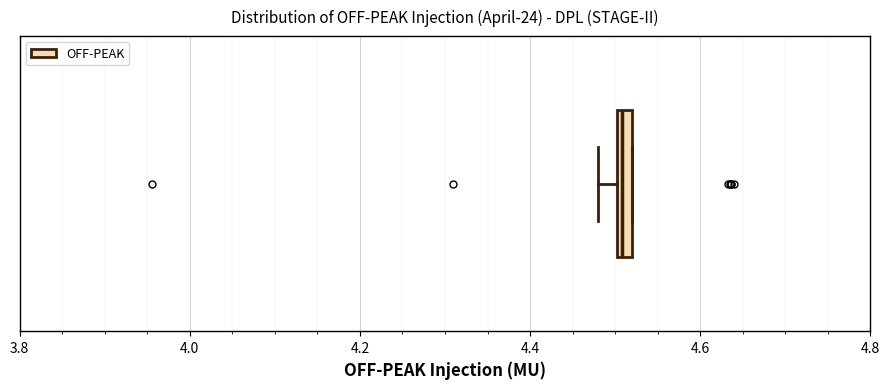

Where is the right edge of the box on the x-axis? The values are not printed on the chart, so give them approximately, as read against the axis.

4.52